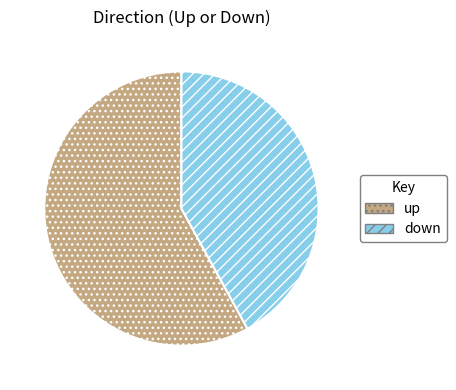

True or false: up accounts for 58% of the total.

True